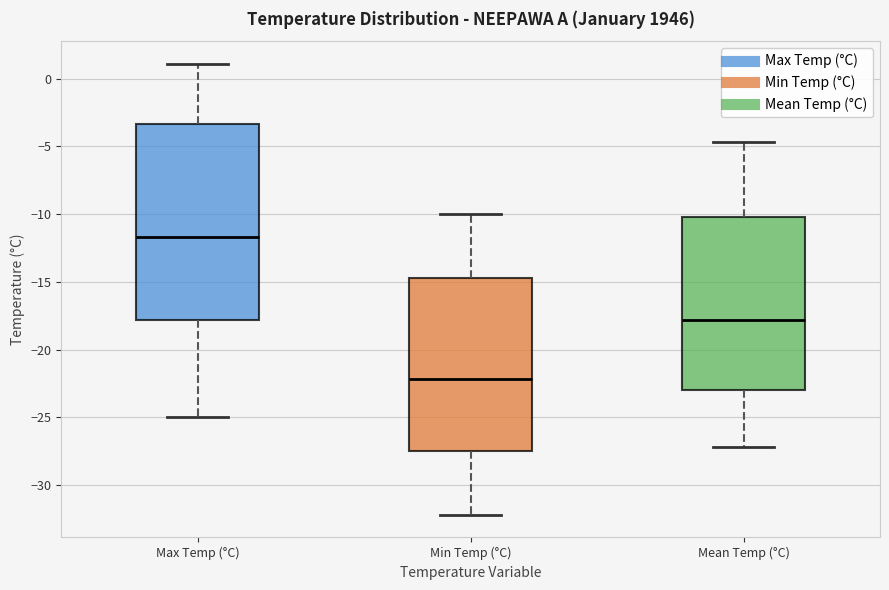

Reading left to right, read every box against the y-axis: the position of its median line, the range the box covers, and the ends of its whiskers. The values are not printed on the chart, so give them approximately, as read against the axis.

Max Temp (°C): median -11.5, box -18.0 to -3.5, whiskers -25.0 to 1.0
Min Temp (°C): median -22.0, box -27.5 to -14.5, whiskers -32.0 to -10.0
Mean Temp (°C): median -18.0, box -23.0 to -10.0, whiskers -27.0 to -4.5